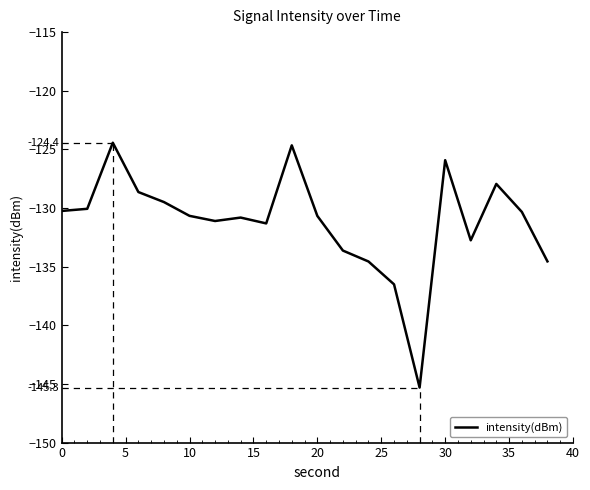

What is the difference between the maximum and minimum values?

20.9